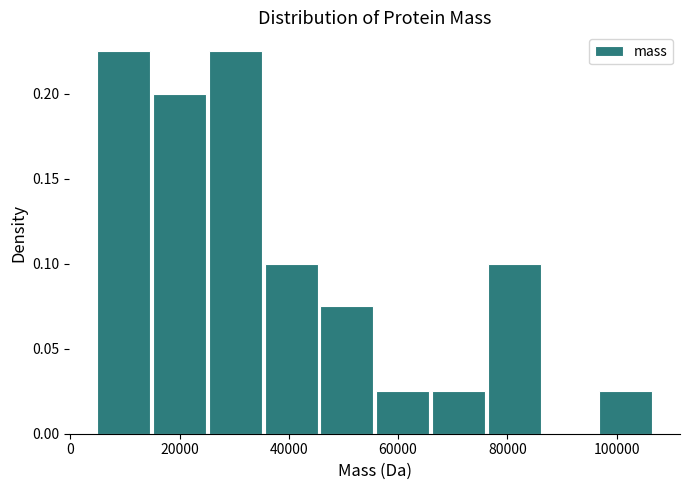

Reading left to right, list every bar in this chart as the range it spans on the x-axis followed by its height. Neither the bar edges nor the heights are printed on the chart, so give them approximately, as read against the axes.

4000 to 14000: 0.225
14000 to 26000: 0.200
26000 to 36000: 0.225
36000 to 46000: 0.100
46000 to 56000: 0.075
56000 to 66000: 0.025
66000 to 76000: 0.025
76000 to 86000: 0.100
86000 to 96000: 0
96000 to 106000: 0.025